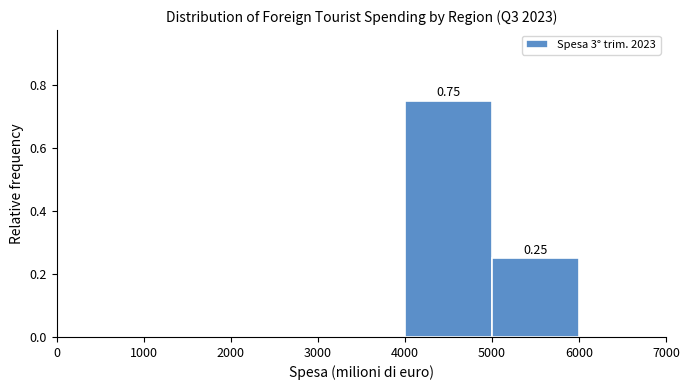

Which range on the x-axis has the tallest bar?

4000 to 5000